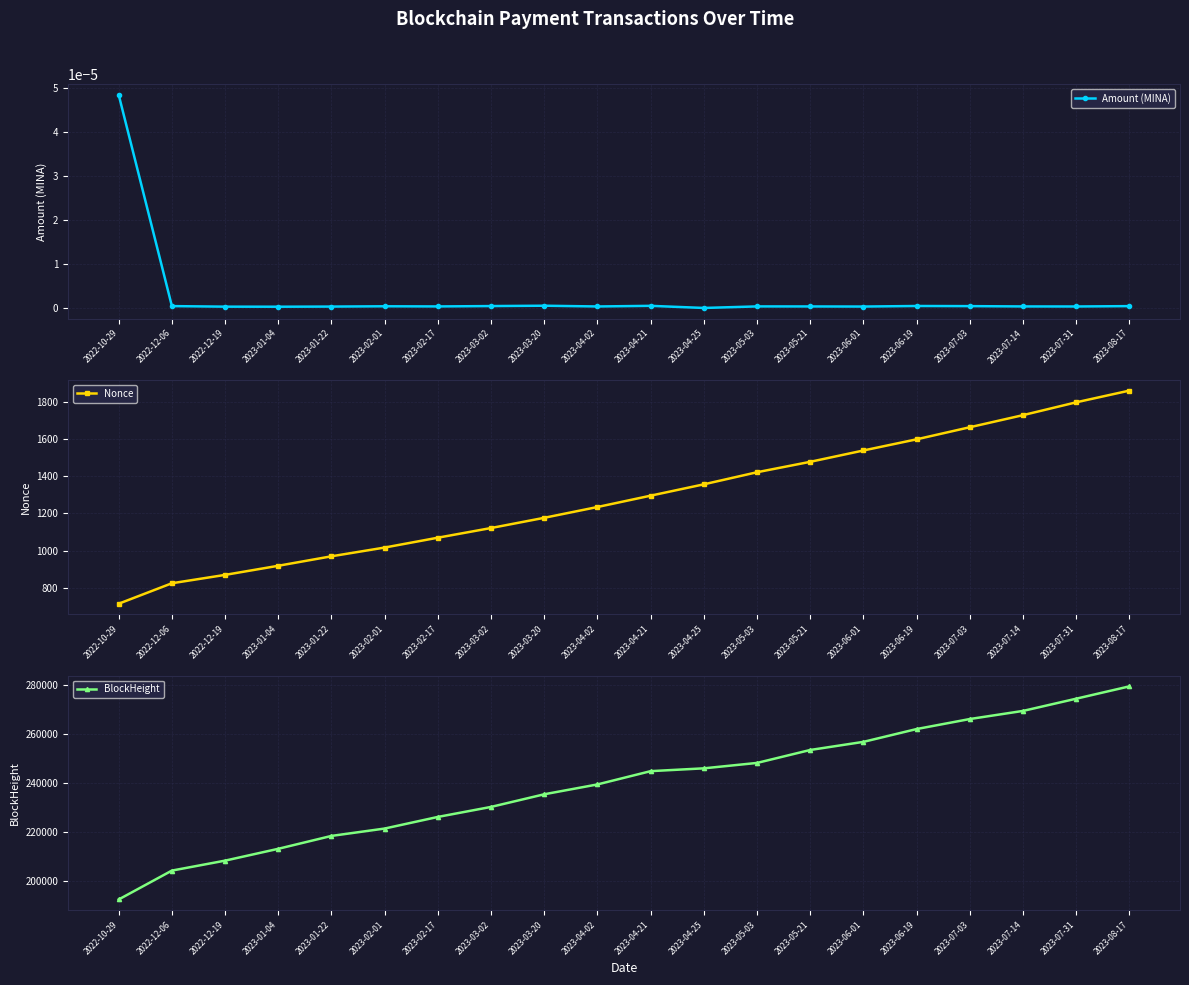

At which label does BlockHeight first exceed 244796?

2023-04-25